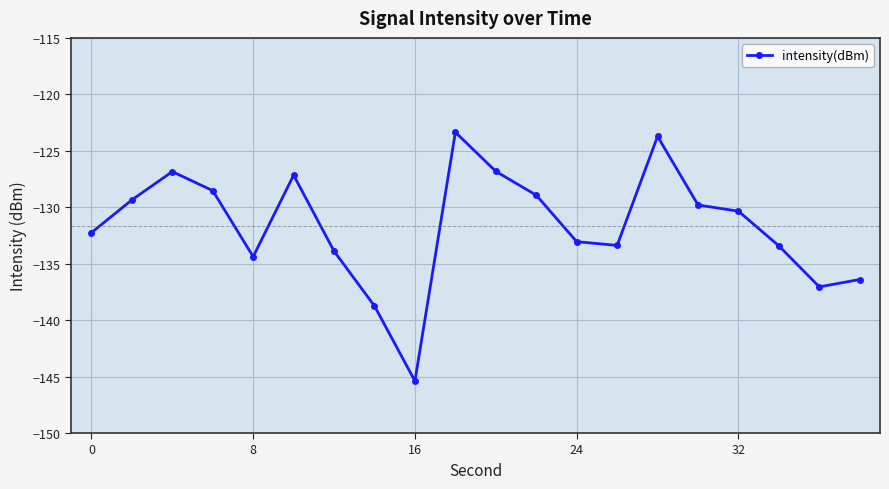

What is the maximum value shown in the chart?

-123.4